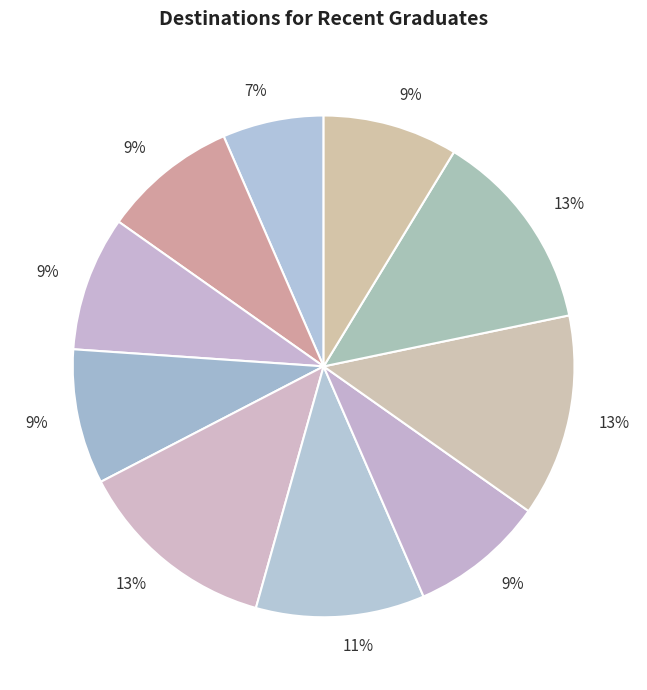

How many slices are in this pie chart?

10